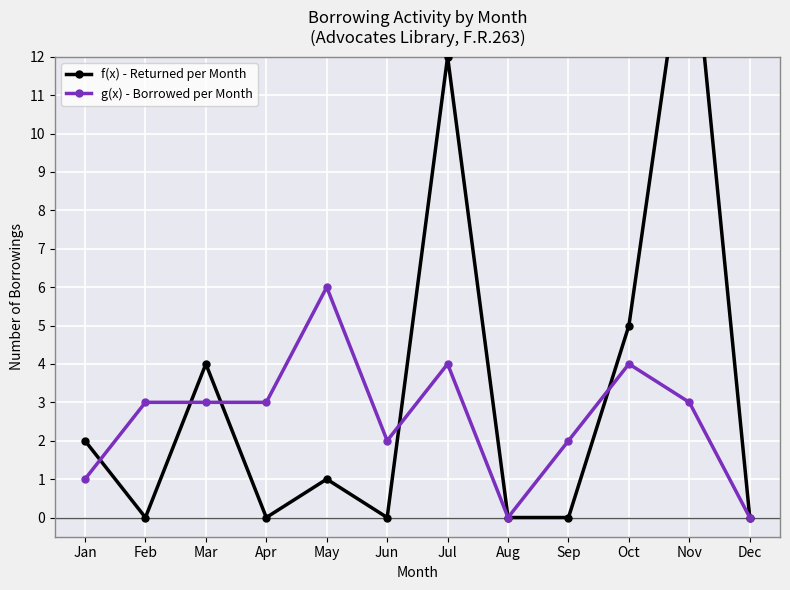

At which category is the sum across all series the highest?

Nov